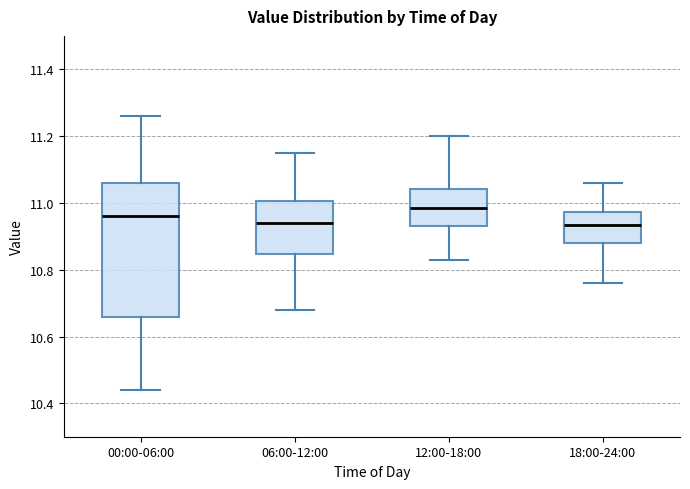

Reading left to right, read every box against the y-axis: the position of its median line, the range the box covers, and the ends of its whiskers. The values are not printed on the chart, so give them approximately, as read against the axis.

00:00-06:00: median 10.96, box 10.66 to 11.06, whiskers 10.44 to 11.26
06:00-12:00: median 10.94, box 10.84 to 11.00, whiskers 10.68 to 11.16
12:00-18:00: median 10.98, box 10.94 to 11.04, whiskers 10.84 to 11.20
18:00-24:00: median 10.94, box 10.88 to 10.98, whiskers 10.76 to 11.06